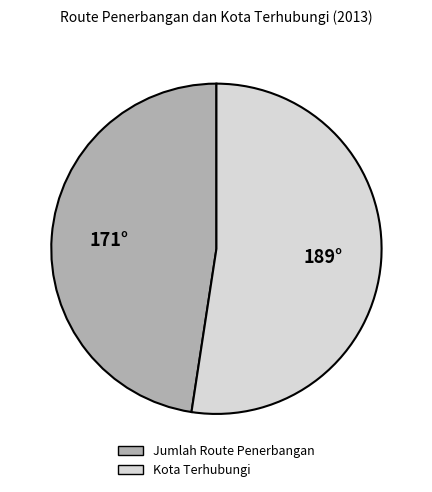

Between Kota Terhubungi and Jumlah Route Penerbangan, which is larger?

Kota Terhubungi